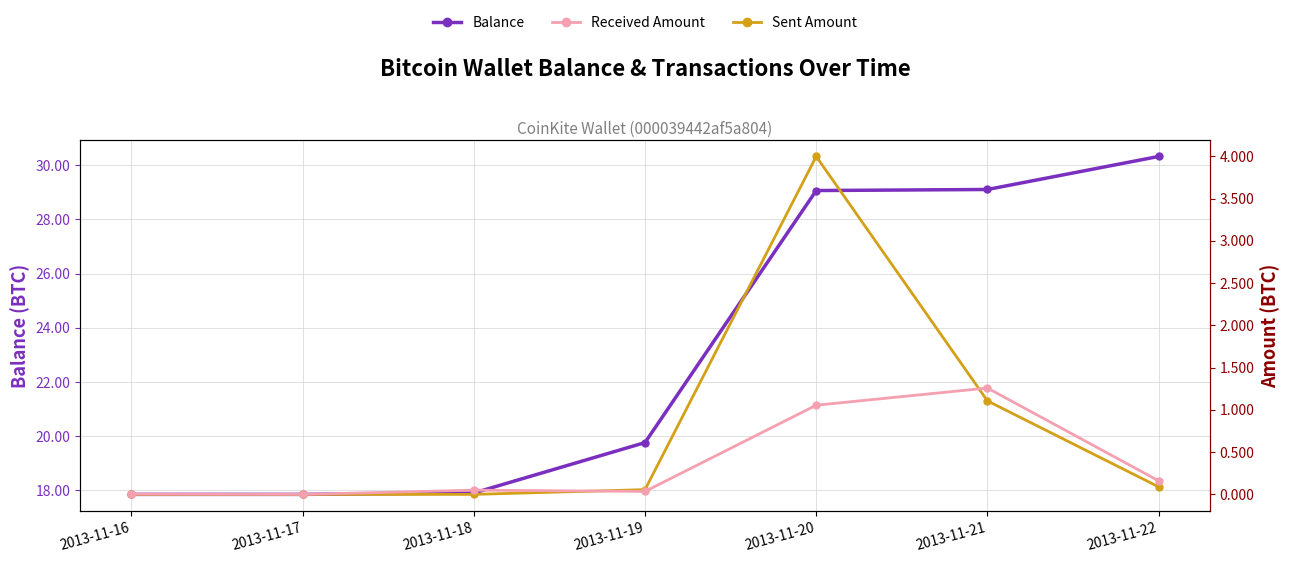

What is the total value across all series at 2013-11-21?

31.5